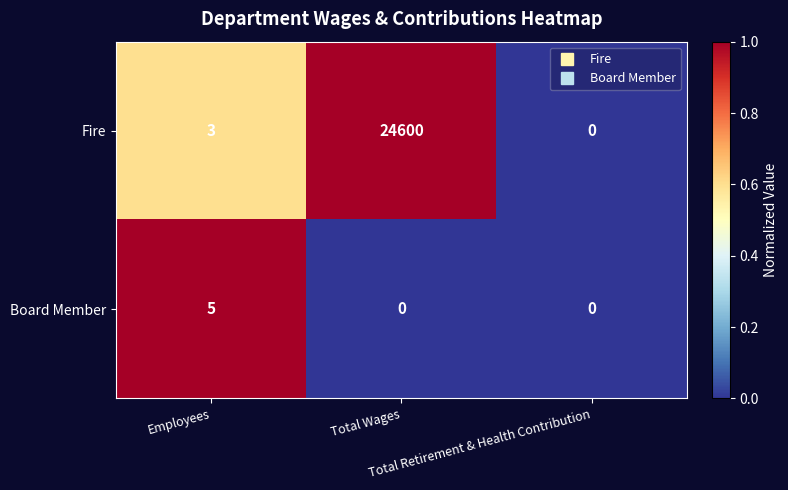

Which category has the highest value across all series?

Total Wages